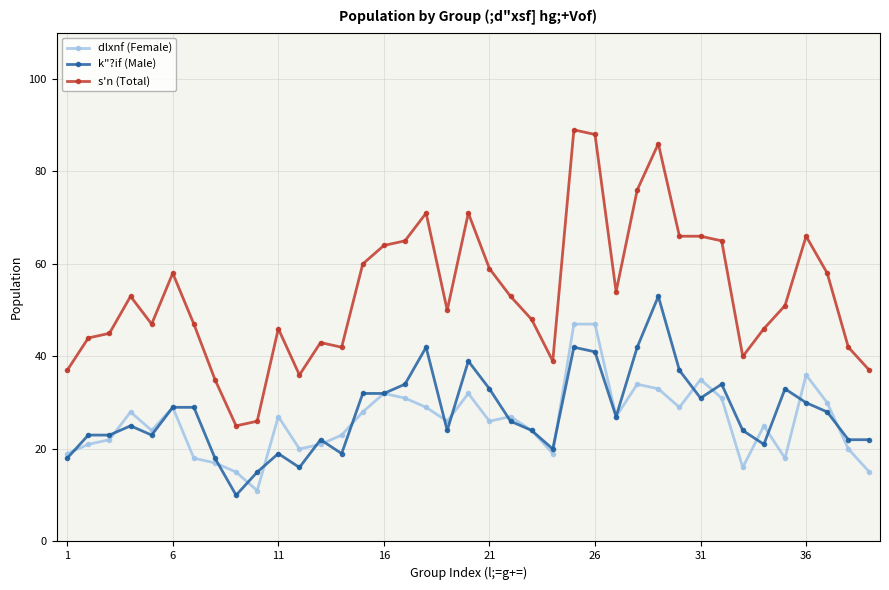

What is the greatest value displayed?

89